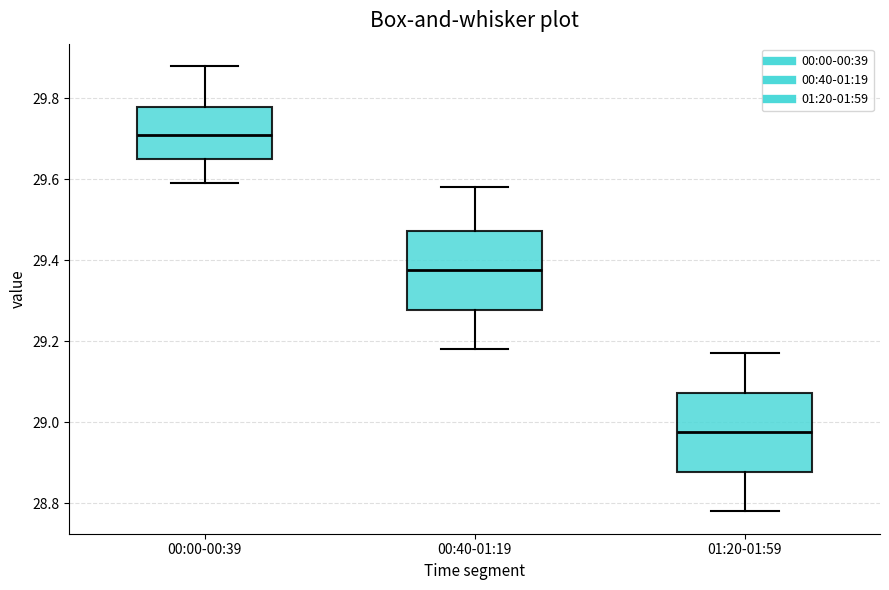

Reading left to right, read every box against the y-axis: the position of its median line, the range the box covers, and the ends of its whiskers. The values are not printed on the chart, so give them approximately, as read against the axis.

00:00-00:39: median 29.72, box 29.66 to 29.78, whiskers 29.60 to 29.88
00:40-01:19: median 29.38, box 29.28 to 29.48, whiskers 29.18 to 29.58
01:20-01:59: median 28.98, box 28.88 to 29.08, whiskers 28.78 to 29.18